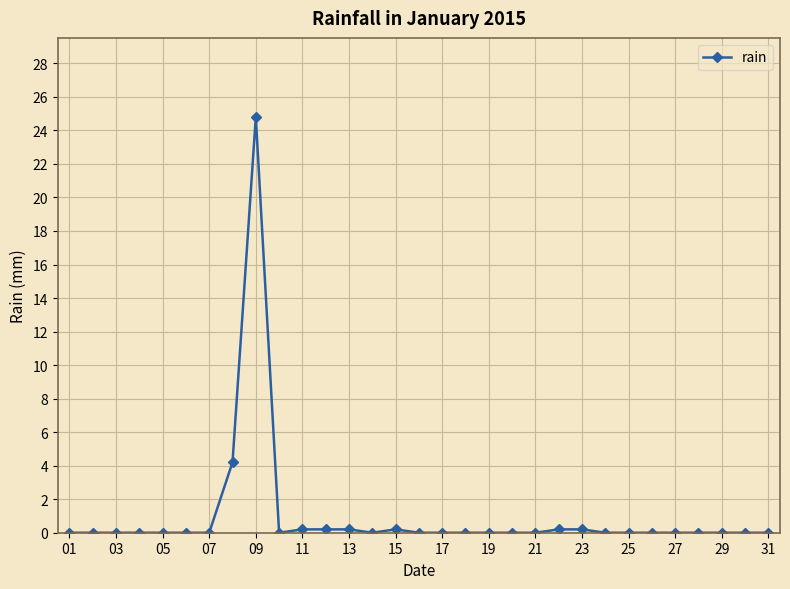

What is the greatest value displayed?

24.8